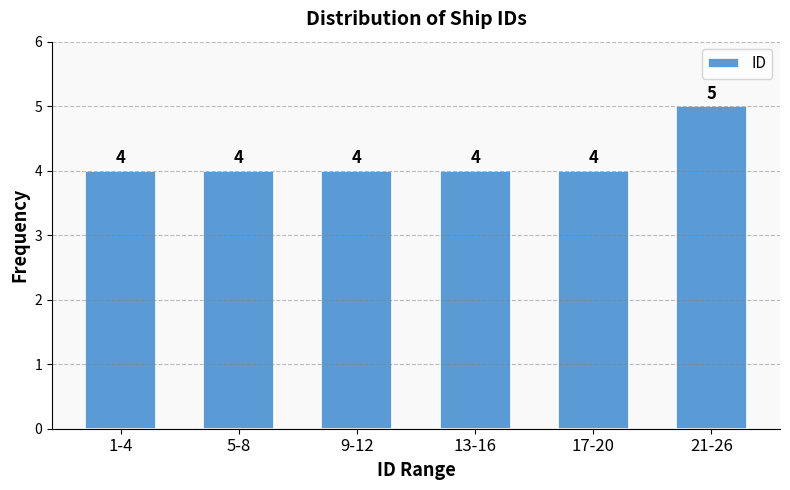

Reading left to right, extract all data points from this chart.

1-4=4	5-8=4	9-12=4	13-16=4	17-20=4	21-26=5